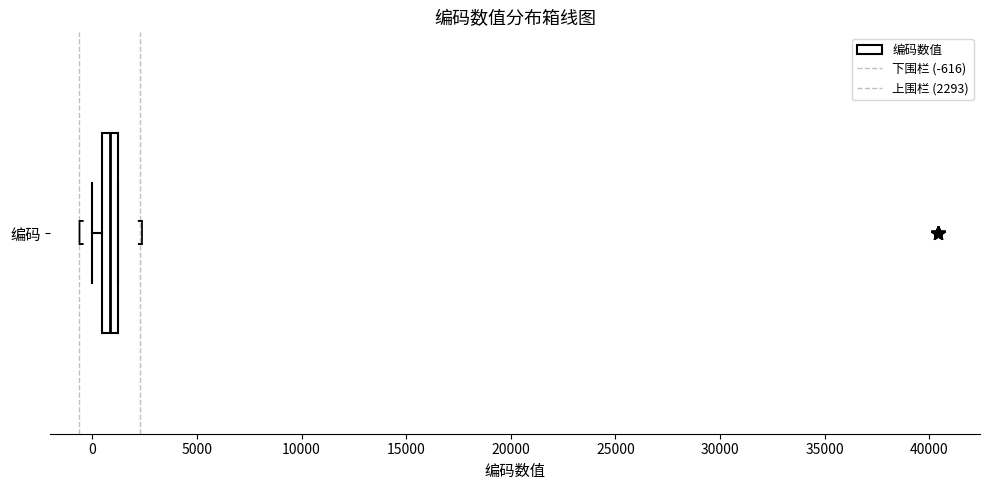

Where is the left edge of the box for 编码 on the x-axis? The values are not printed on the chart, so give them approximately, as read against the axis.

500